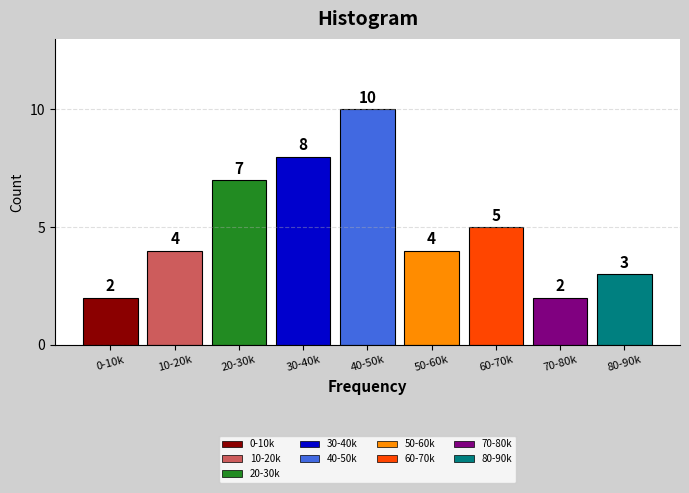

Reading left to right, extract all data points from this chart.

0-10k=2	10-20k=4	20-30k=7	30-40k=8	40-50k=10	50-60k=4	60-70k=5	70-80k=2	80-90k=3